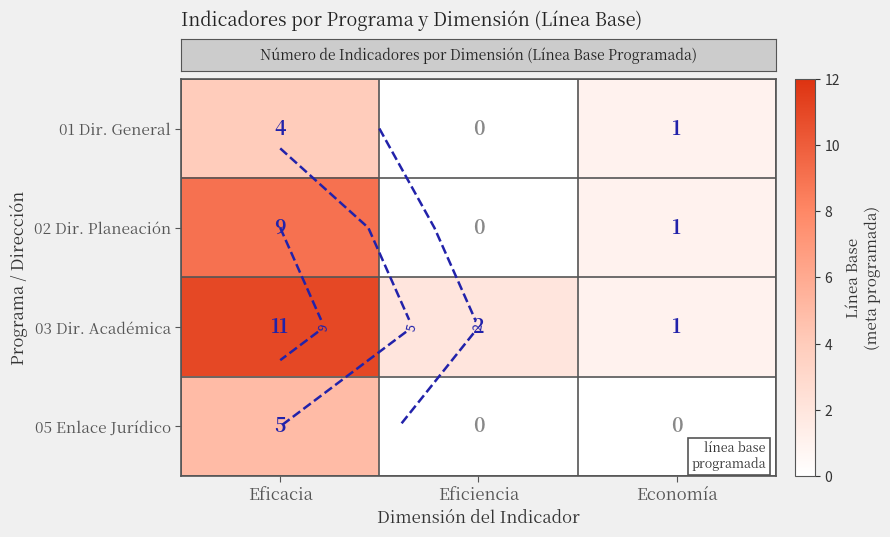

What is the average value of the row_0 series?

2